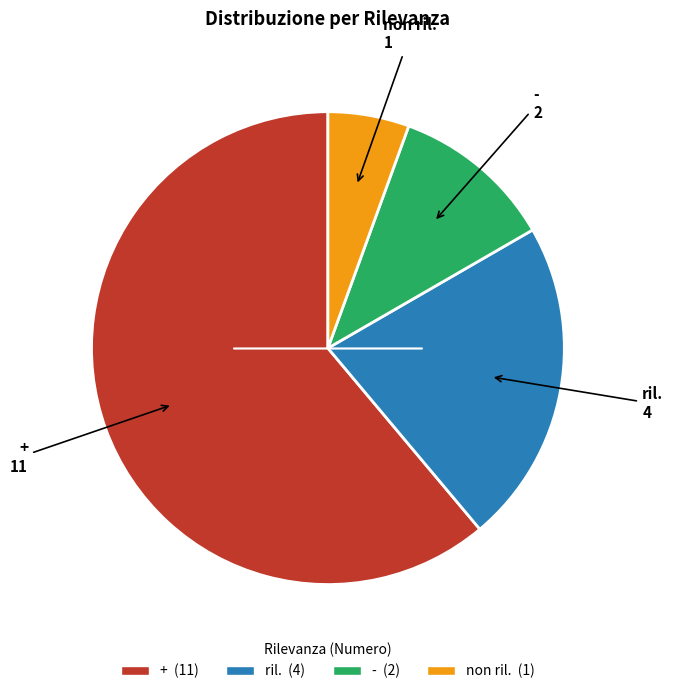

Combined, do non ril. (1) and ril. (4) account for over 50%?

No